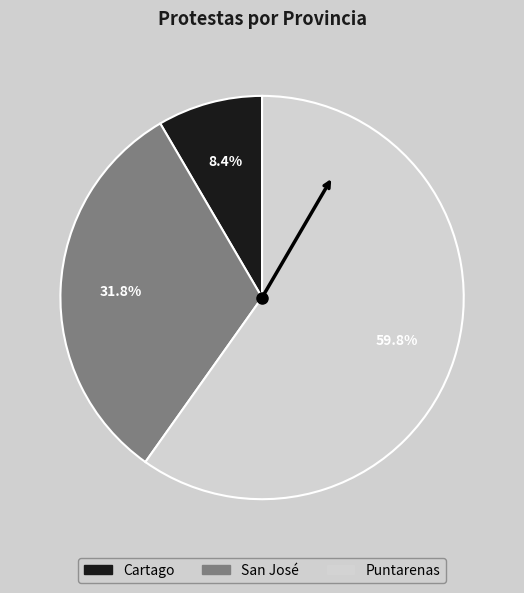

To the nearest percent, what is the combined percentage of Cartago and Puntarenas?

68%